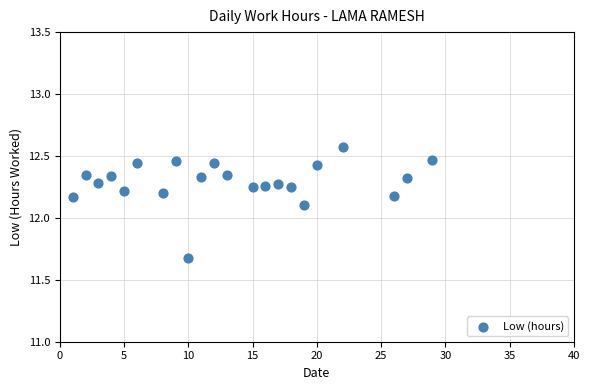

What is the range of Y values (max minus min)?

0.9